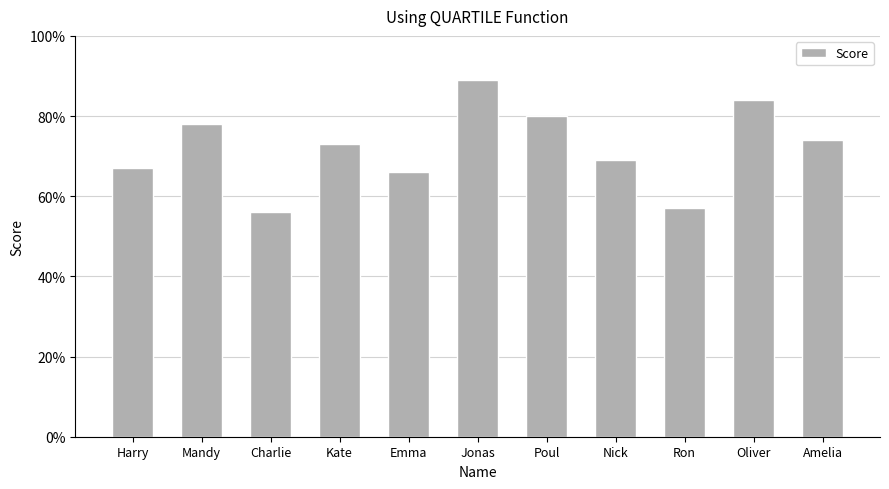

At which label is the value closest to 72?

Kate